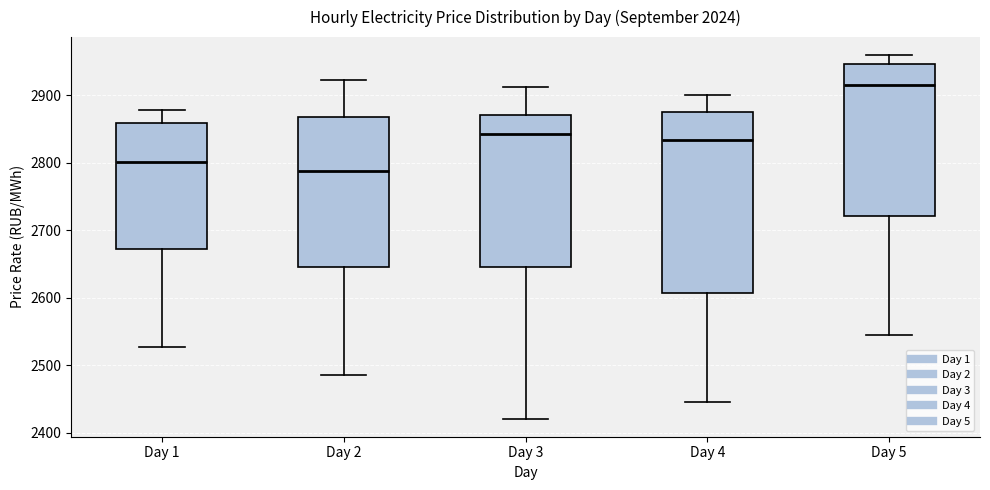

Where does the median line of the box for Day 2 sit on the y-axis? The values are not printed on the chart, so give them approximately, as read against the axis.

2790